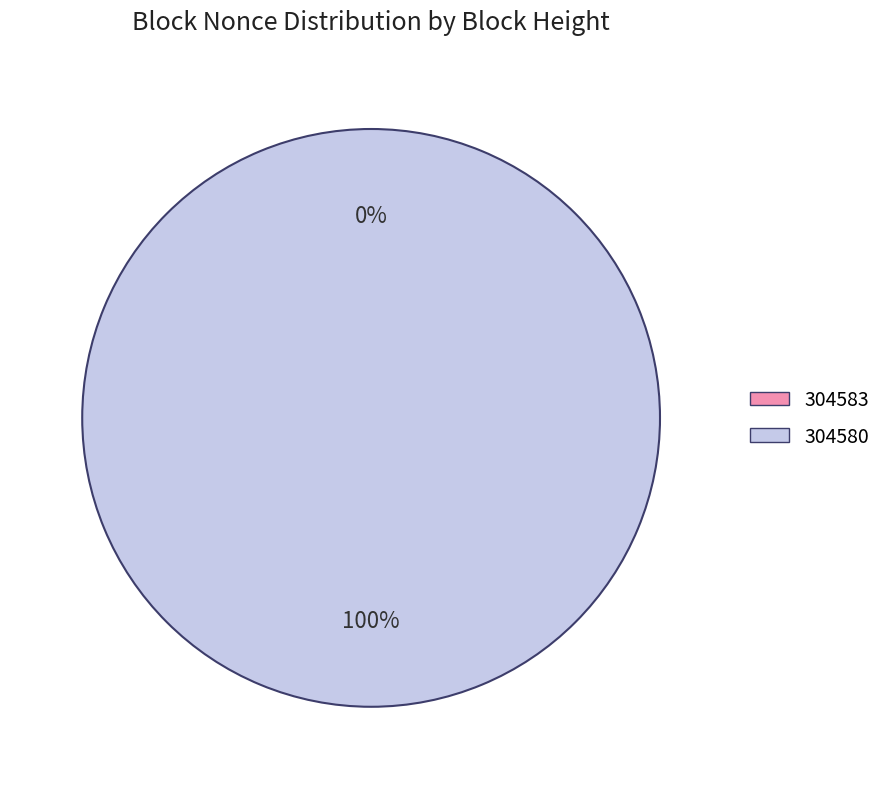

Is 304580 the majority of the pie?

Yes